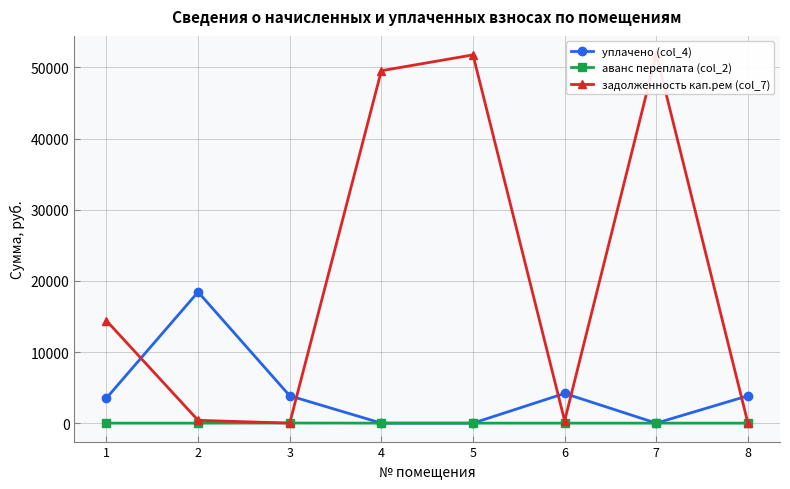

Where is the first local maximum for аванс переплата (col_2)?

3